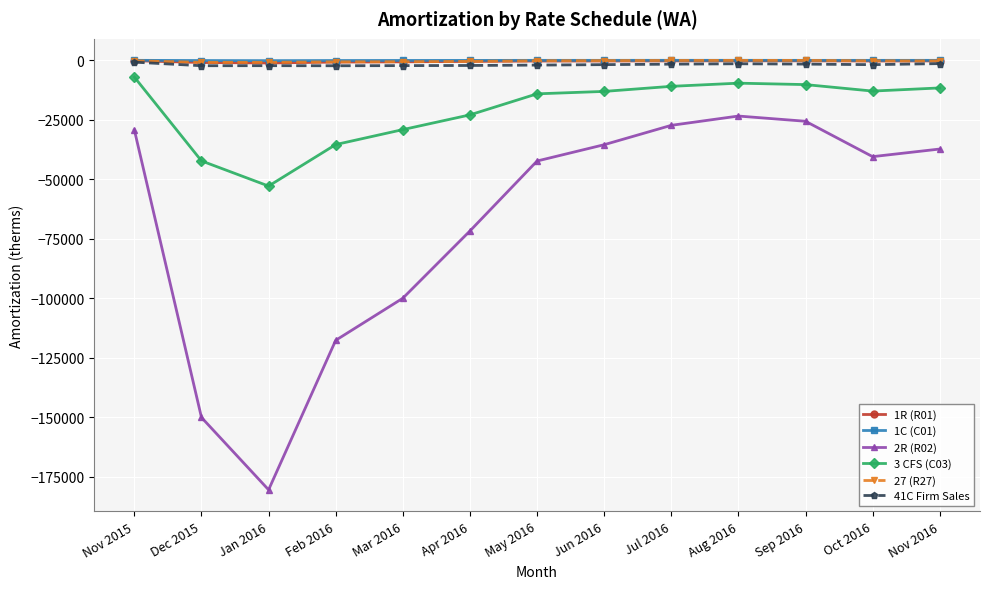

Which series has the widest spread of values?

2R (R02)